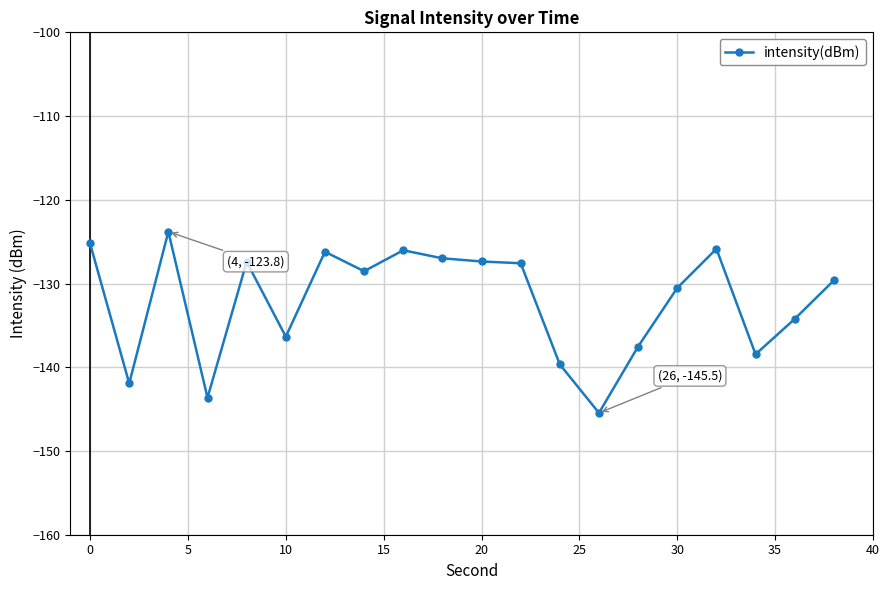

Does the chart display data point markers on the line(s)?

Yes